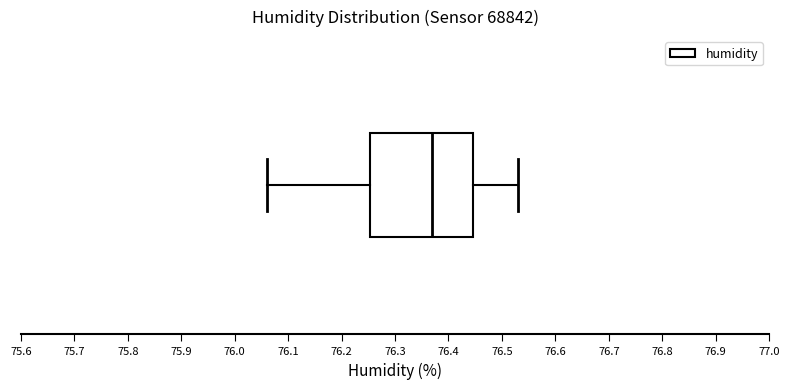

Transcribe this box plot: give where the median line is, the range the box spans, and where the two whiskers end, as read against the x-axis. The values are not printed on the chart, so give them approximately, as read against the axis.

median 76.37, box 76.25 to 76.45, whiskers 76.06 to 76.53